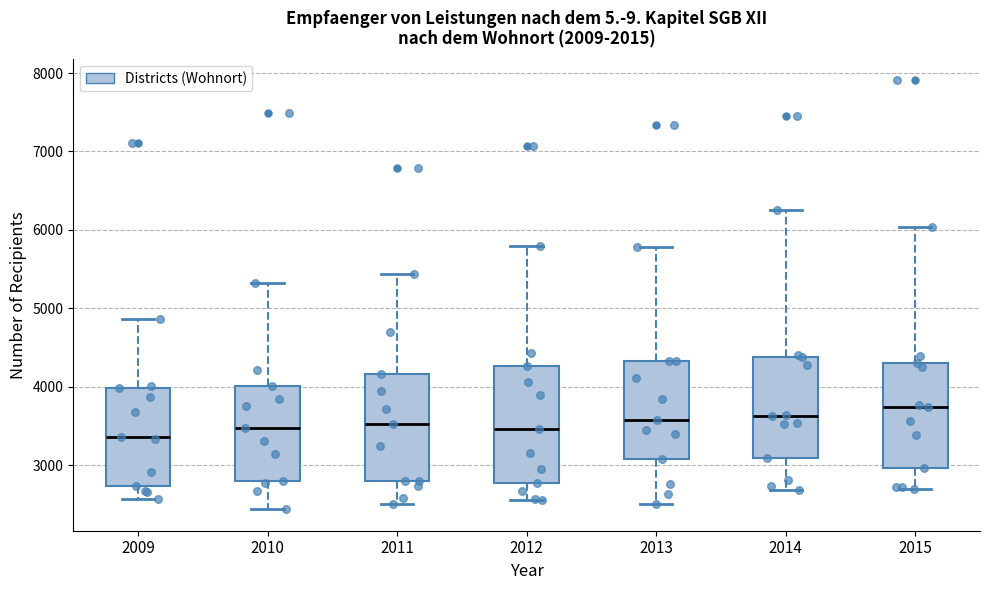

Which box's median line is the lowest?

2009